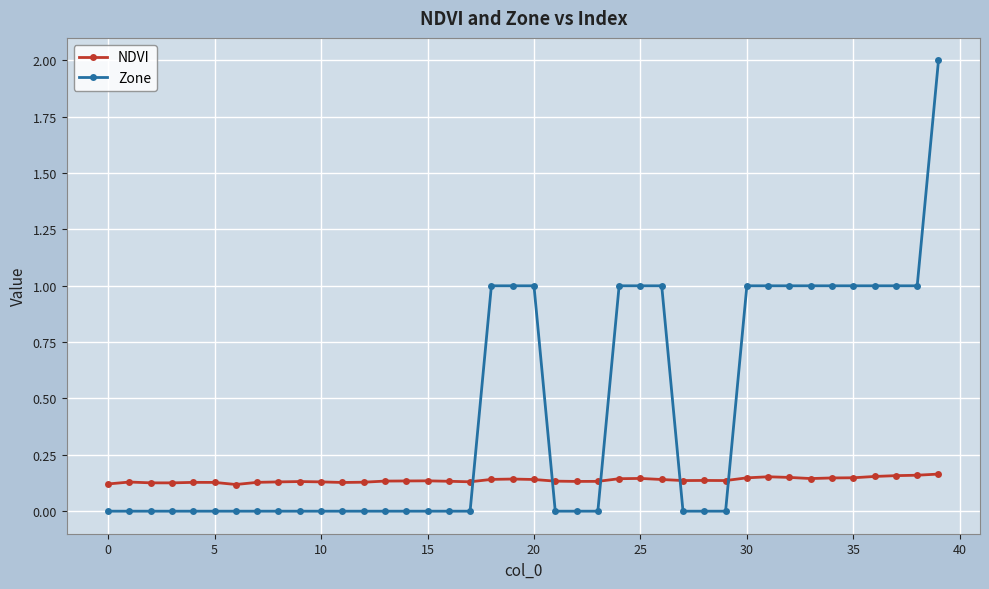

Which series ends up on top after the final intersection of NDVI and Zone?

Zone